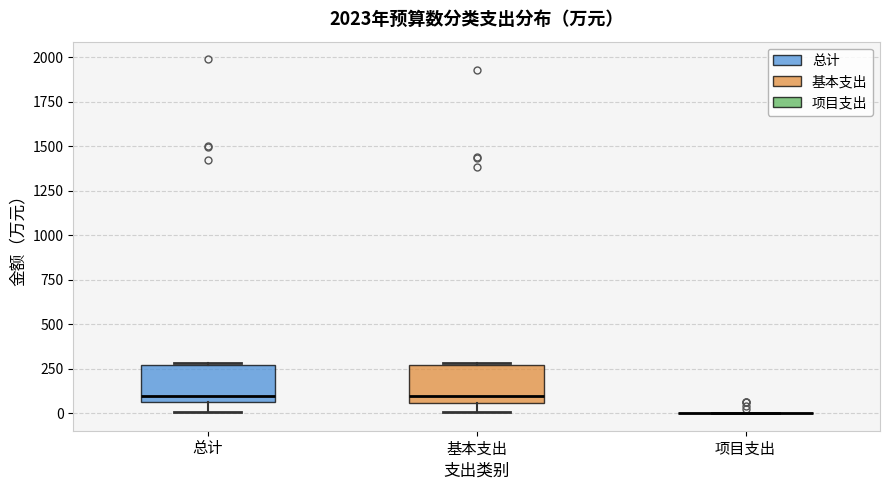

Reading left to right, transcribe this box plot: for each box, give where its median line is, the range the box spans, and where its two whiskers end, as read against the y-axis. The values are not printed on the chart, so give them approximately, as read against the axis.

总计: median 100, box 50 to 250, whiskers 0 to 300
基本支出: median 100, box 50 to 250, whiskers 0 to 300
项目支出: box collapsed to a line at 0, whiskers 0 to 0